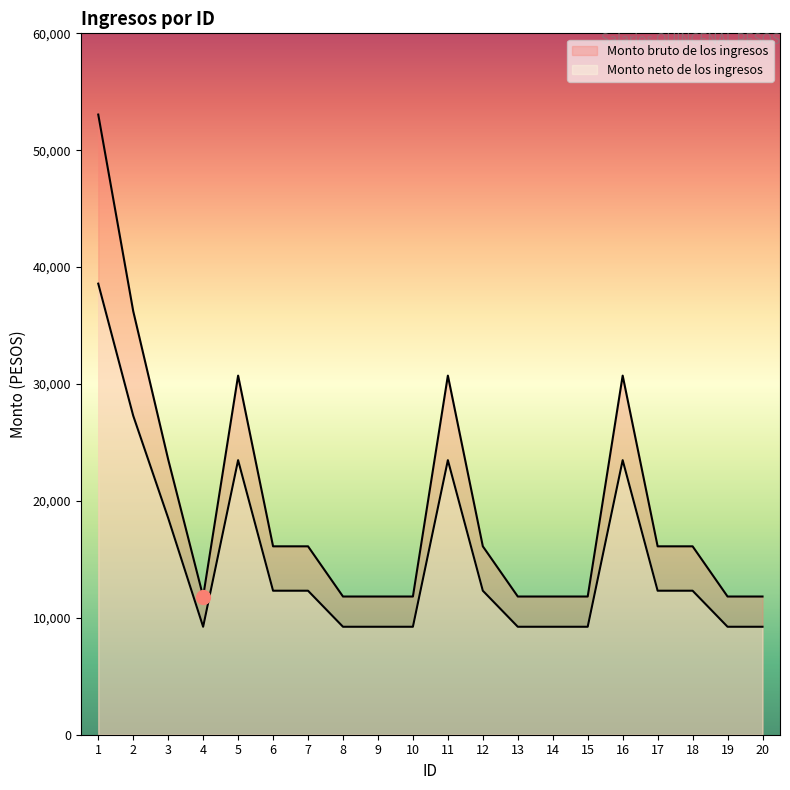

In Monto neto de los ingresos, how many points are lower than both neighbors (excluding endpoints)?

1